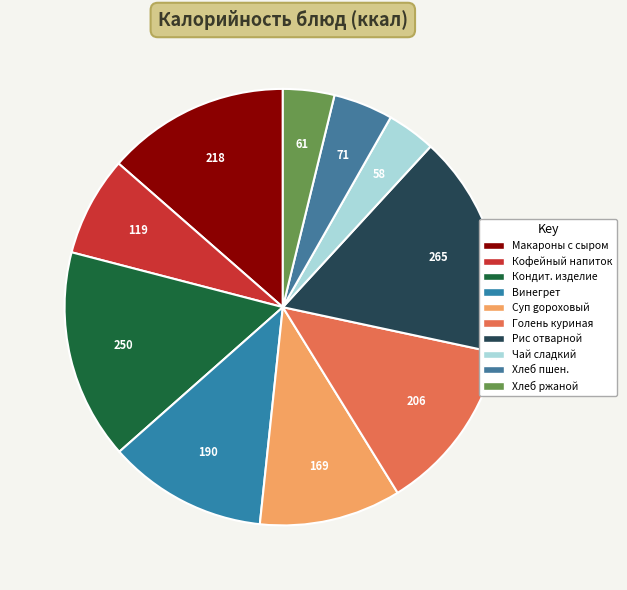

What percentage is the Макароны с сыром slice, to the nearest percent?

14%